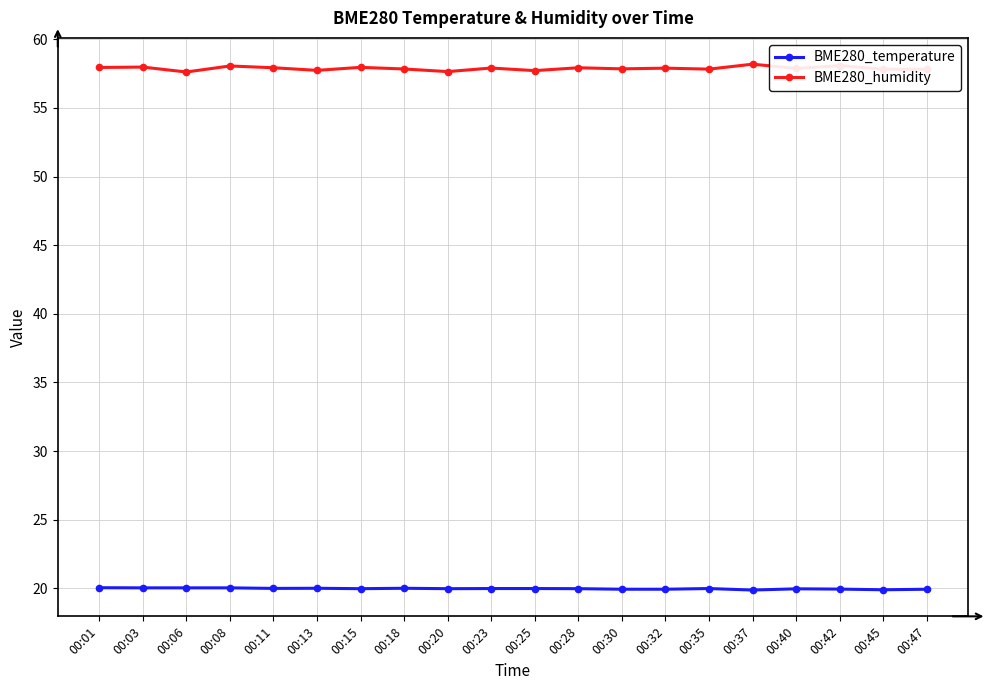

True or false: BME280_temperature has more than 0 interior local peaks.

True